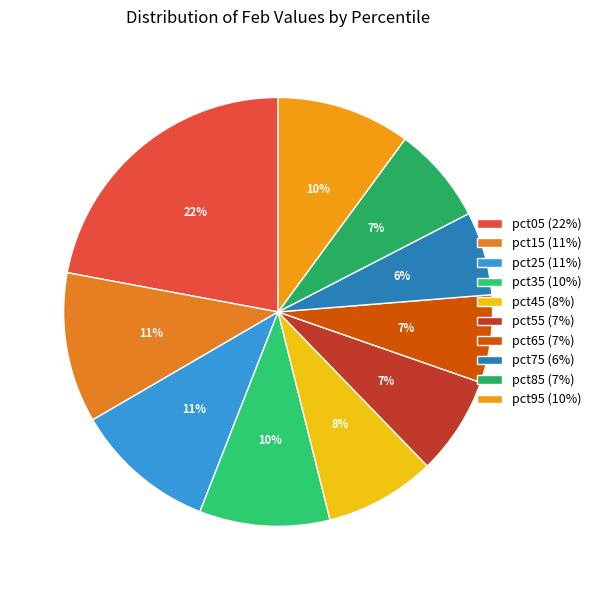

What is the total percentage of pct65 and pct85?

14.0%